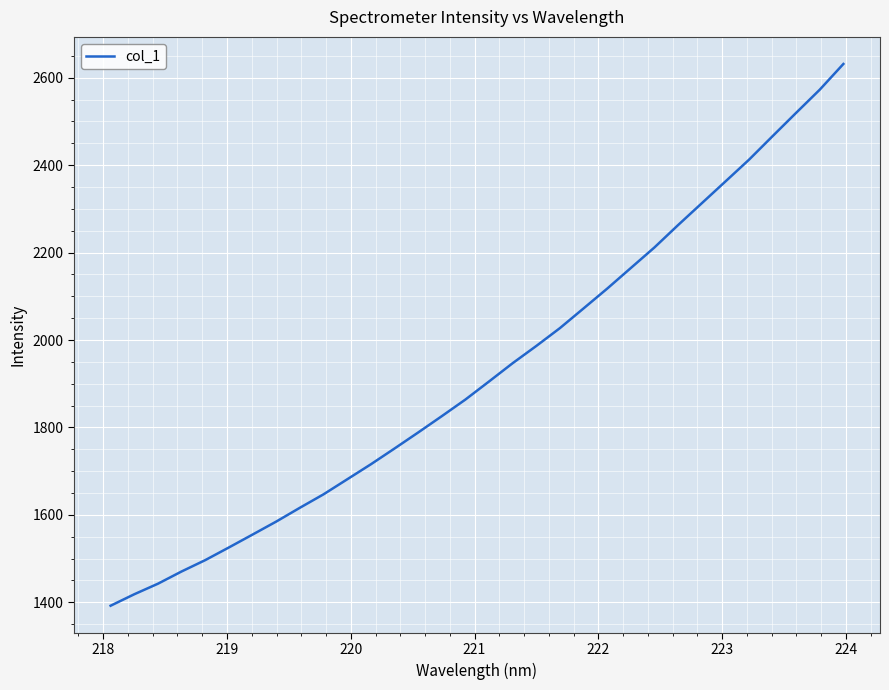

What is the difference between the maximum and minimum values?

1239.1